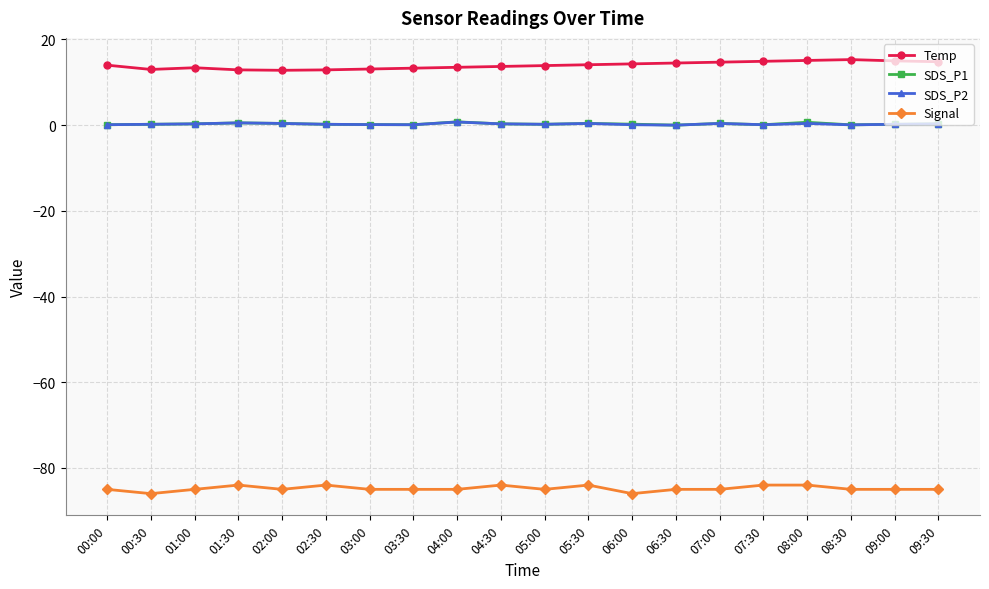

What is the label of the 10th point from the left?

04:30